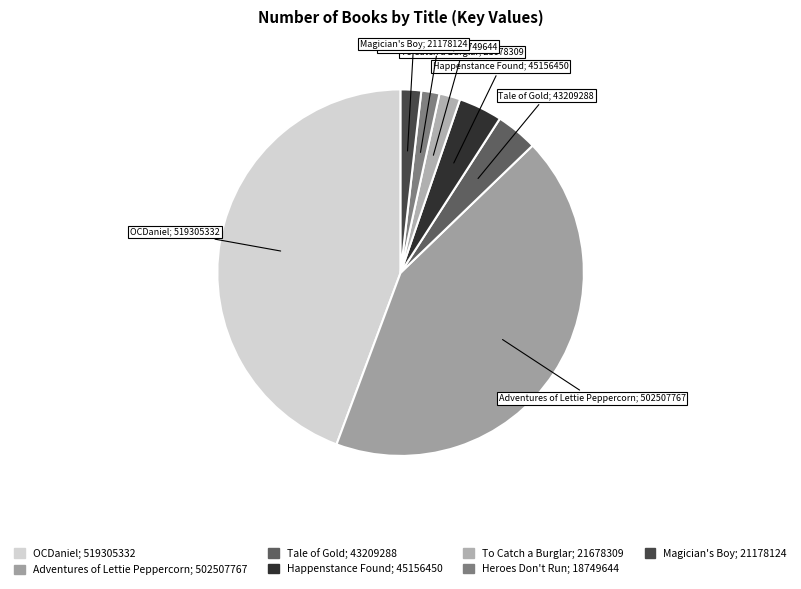

Count the number of slices in the pie.

7